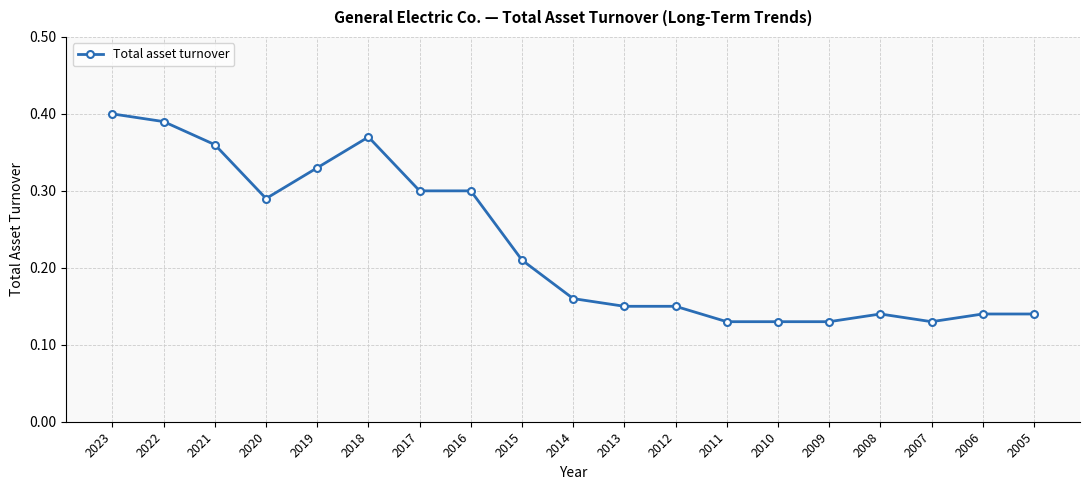

Which has a higher value, 2006 or 2020?

2020